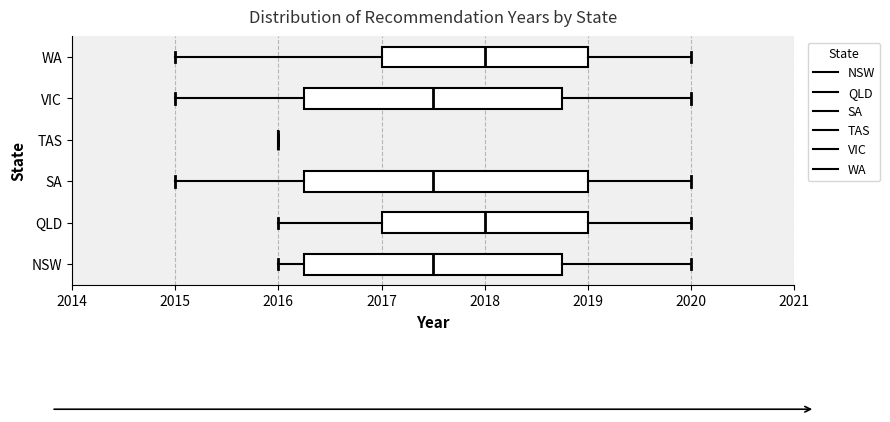

Where is the left edge of the box for VIC on the x-axis? The values are not printed on the chart, so give them approximately, as read against the axis.

2016.3